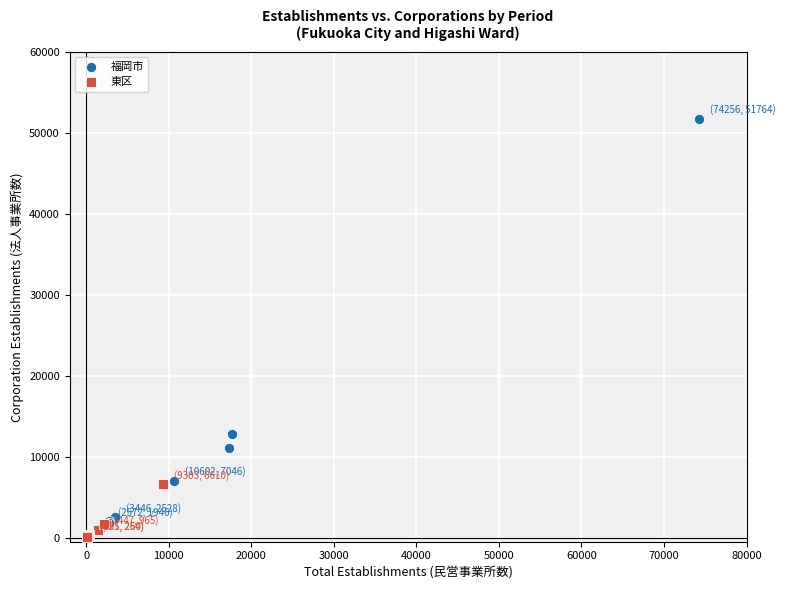

Which series reaches the maximum Y coordinate?

福岡市